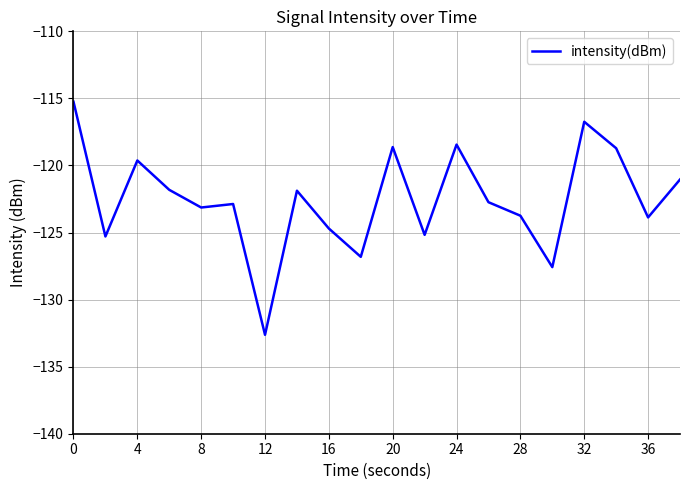

What is the minimum value shown in the chart?

-132.6